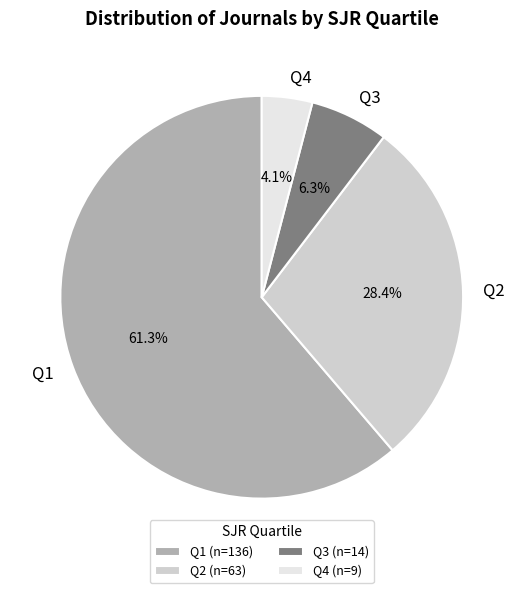

True or false: Q2 accounts for 28% of the total.

True